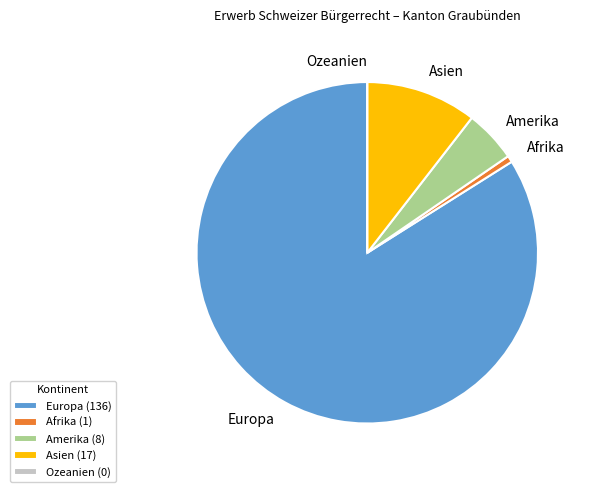

True or false: Afrika accounts for 13% of the total.

False